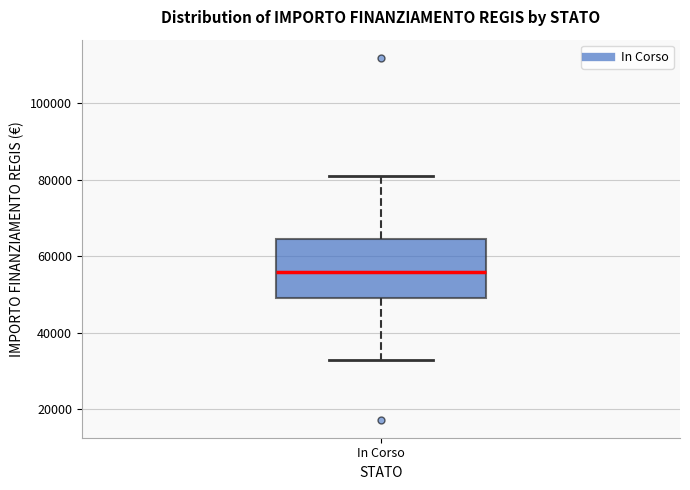

Read this box plot against the y-axis: the position of the median line, the range covered by the box, and the ends of both whiskers. The values are not printed on the chart, so give them approximately, as read against the axis.

median 56000, box 50000 to 64000, whiskers 32000 to 80000